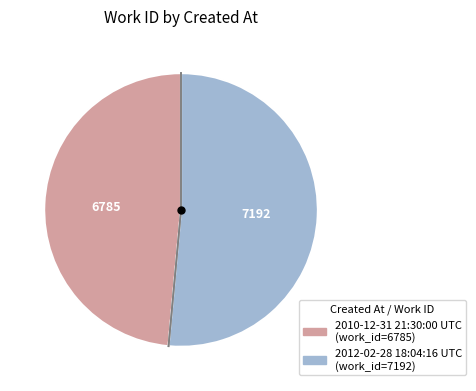

Which slice is the largest?

2012-02-28 18:04:16 UTC